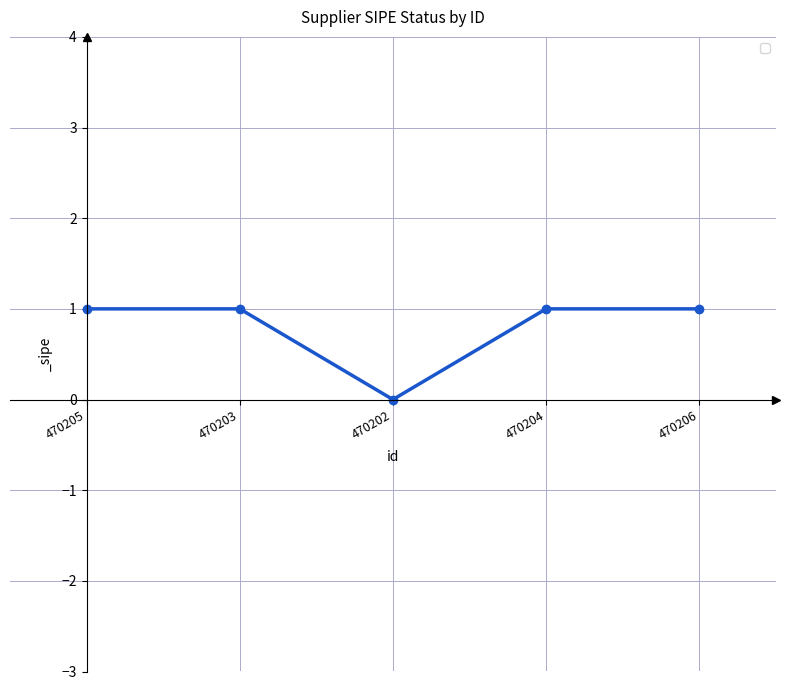

Is it true that the value at 470203 is 2?

False